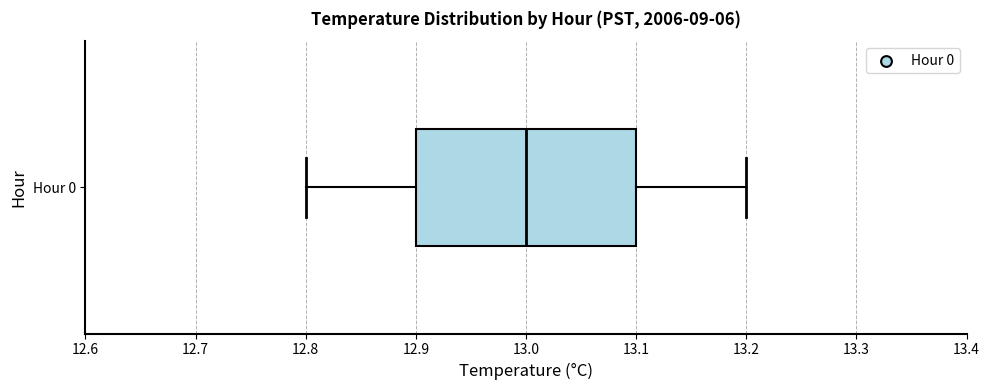

Where does the right whisker of the box for Hour 0 end on the x-axis? The values are not printed on the chart, so give them approximately, as read against the axis.

13.2